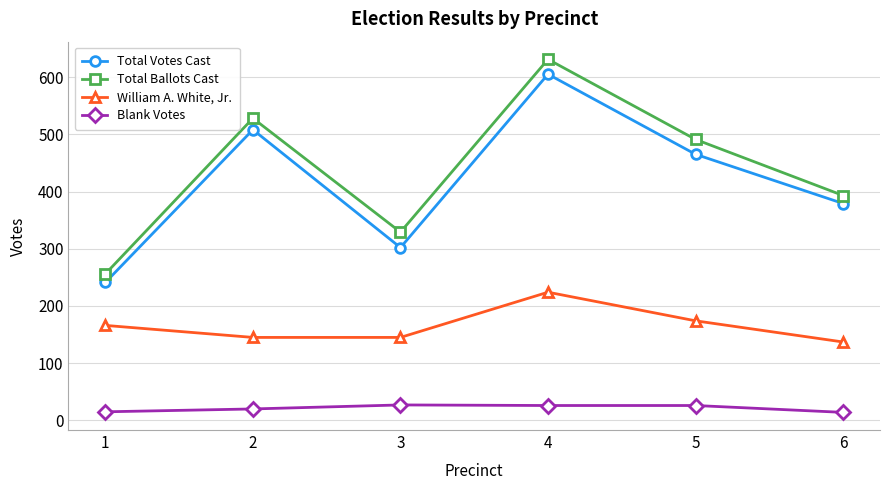

List the series in order of their peak value, lowest first.

Blank Votes, William A. White, Jr., Total Votes Cast, Total Ballots Cast